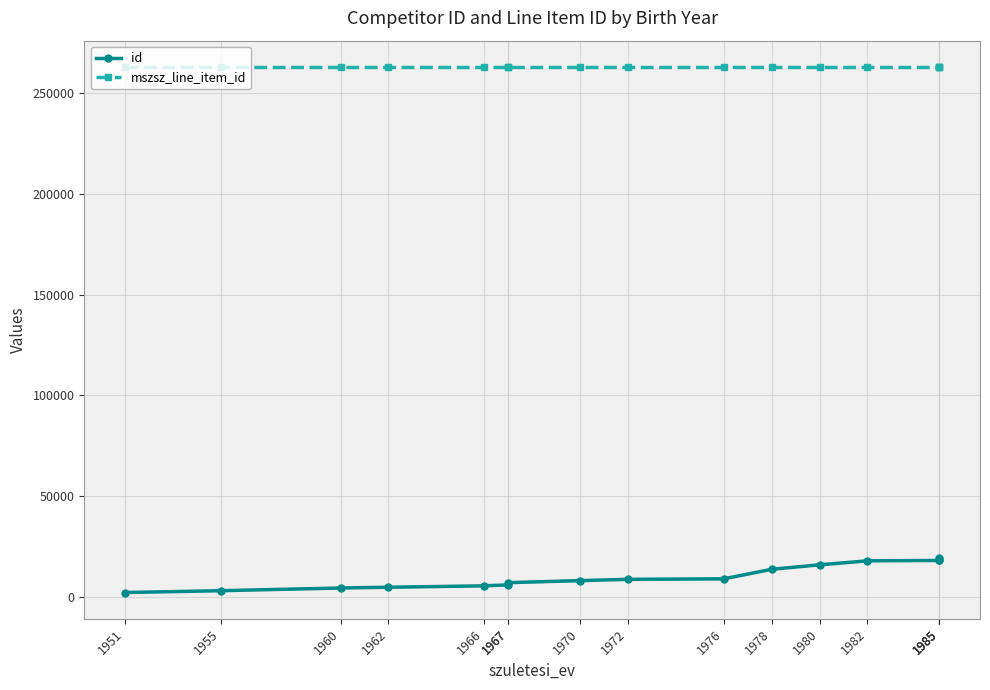

True or false: id and mszsz_line_item_id cross at least once.

False